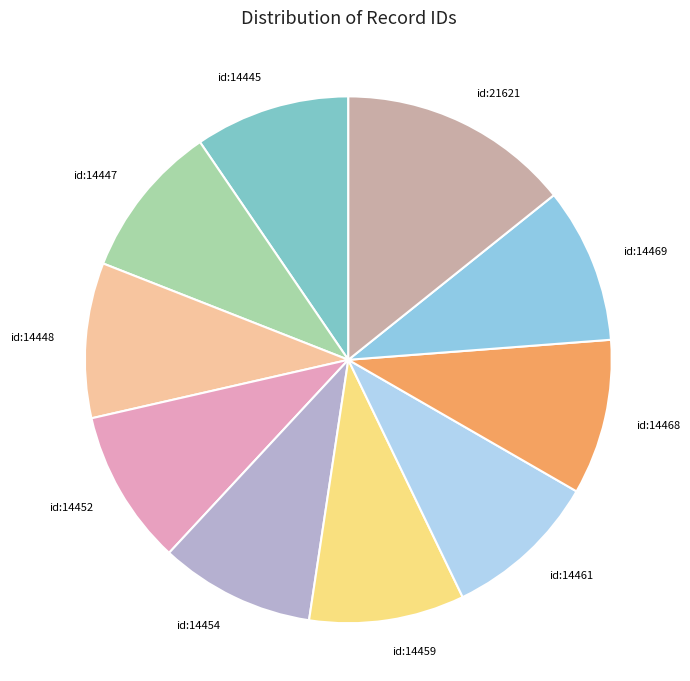

Do id:14445 and id:21621 together represent more than half of the pie?

No